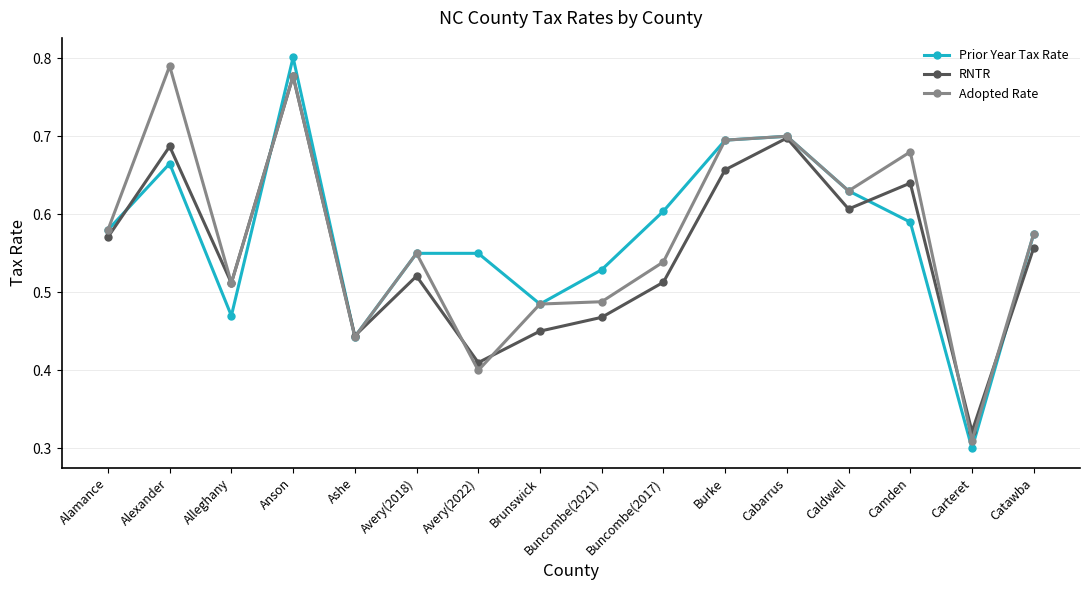

Is the value of Adopted Rate at Brunswick greater than the value of RNTR at Caldwell?

No